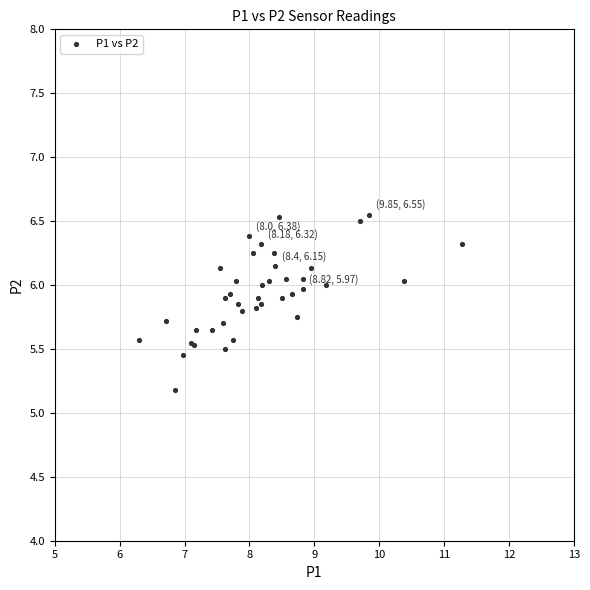

What Y value in the scatter plot is closest to 5?

5.2